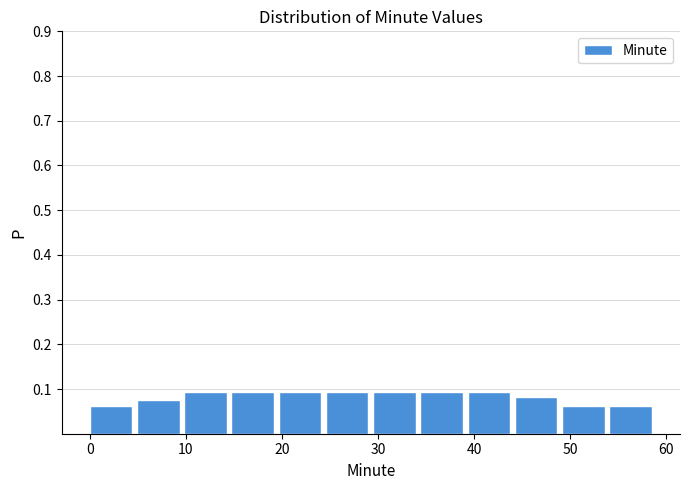

How tall is the bar that spans 34 to 39 on the x-axis? Neither the bar edges nor the heights are printed on the chart, so give them approximately, as read against the axes.

0.09